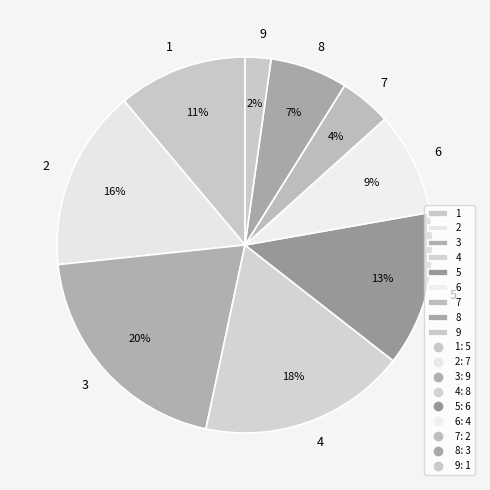

Rank the categories by value from highest to lowest.

3, 4, 2, 5, 1, 6, 8, 7, 9